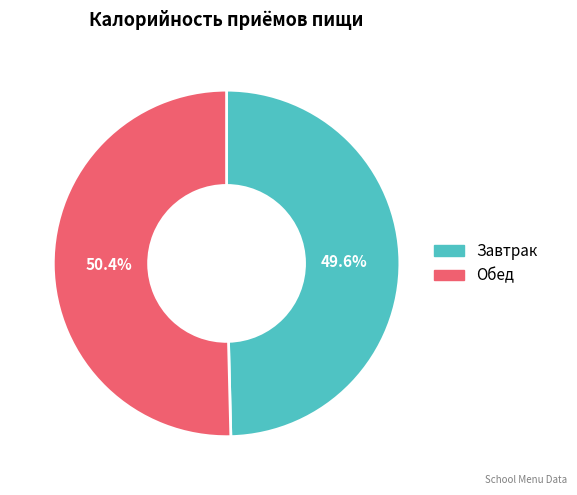

Rank the categories by value from highest to lowest.

Обед, Завтрак